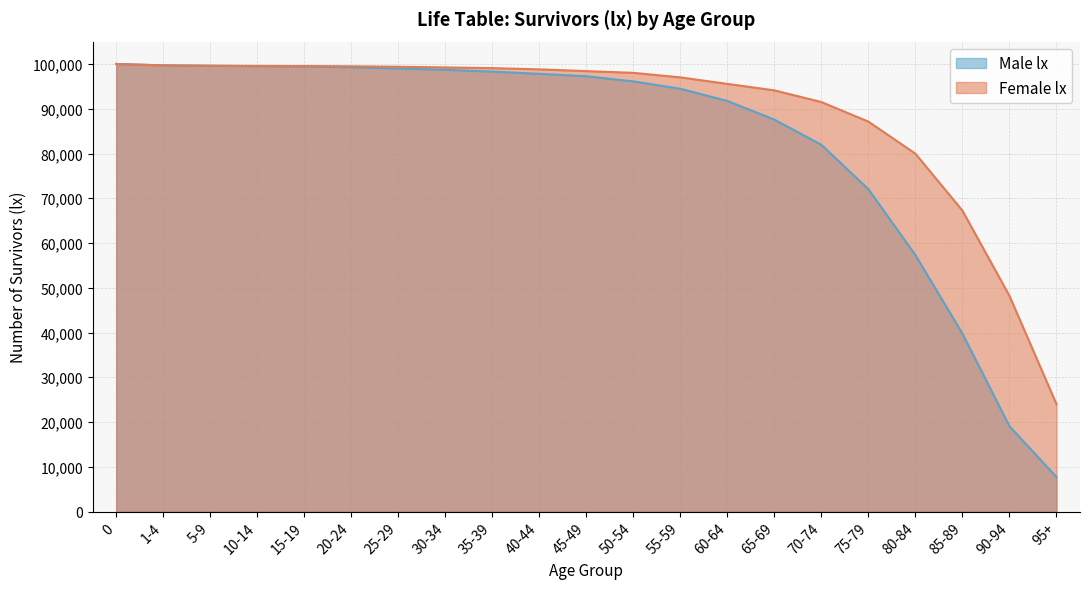

How many times do Male lx and Female lx cross each other?

1